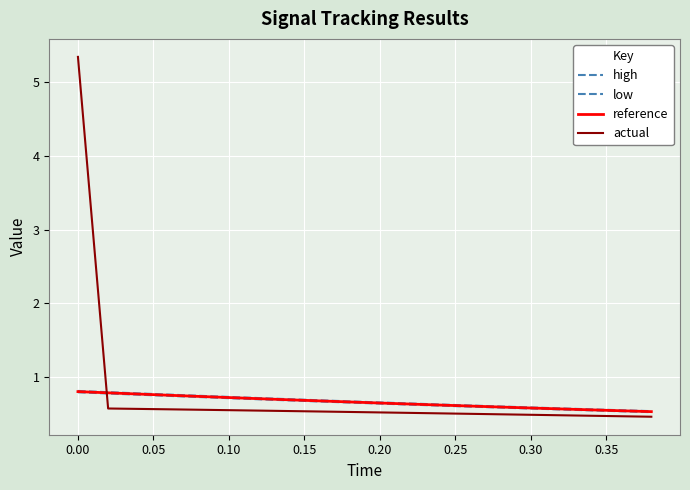

How many lines are shown in the chart?

4